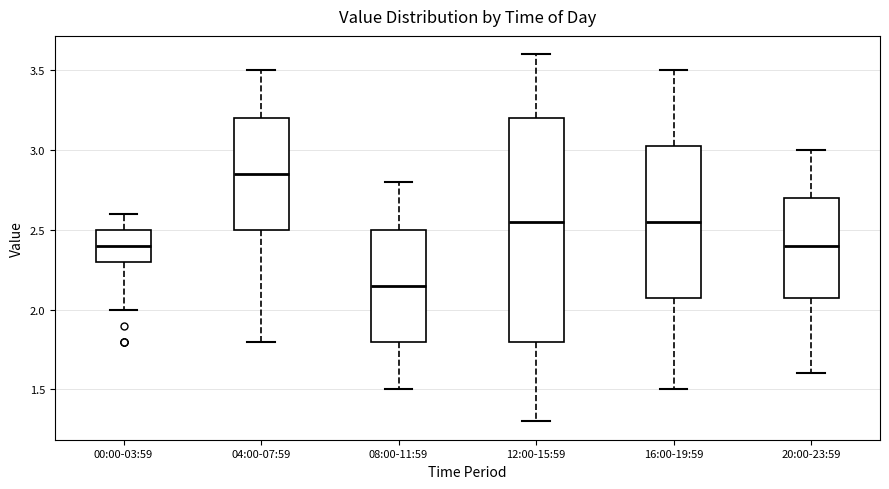

Where does the upper whisker of the box for 08:00-11:59 end on the y-axis? The values are not printed on the chart, so give them approximately, as read against the axis.

2.80